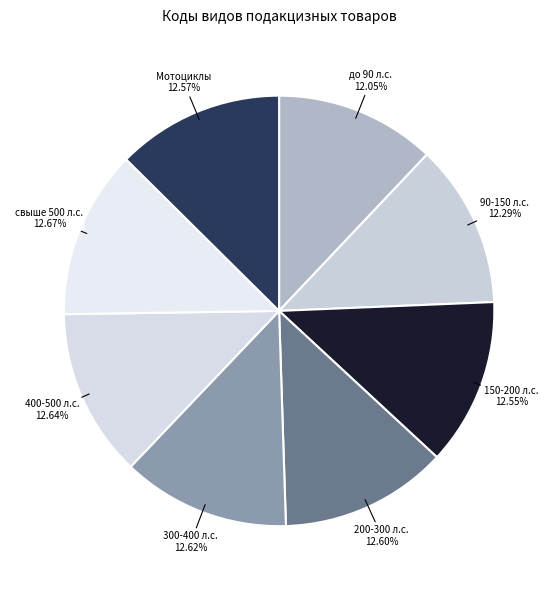

The 200-300 л.с. slice represents 1% of the pie. True or false?

False